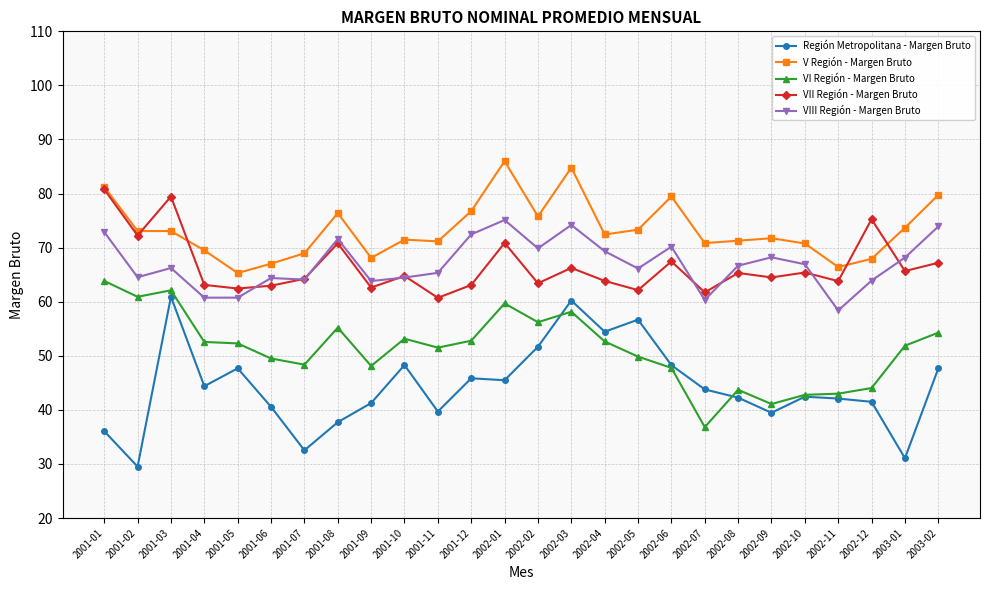

Between which two adjacent categories do VII Región - Margen Bruto and VIII Región - Margen Bruto first intersect?

2001-05 and 2001-06